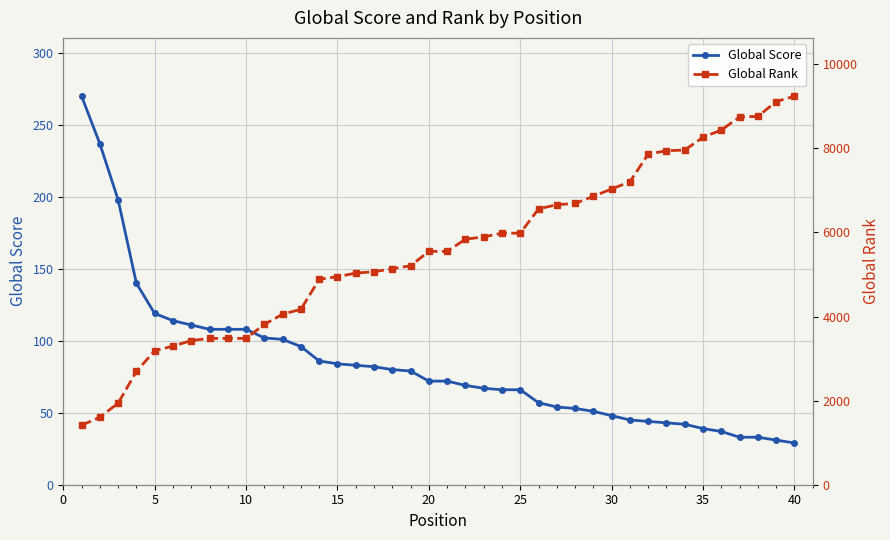

The Global Score series shows 138 at 15. True or false?

False